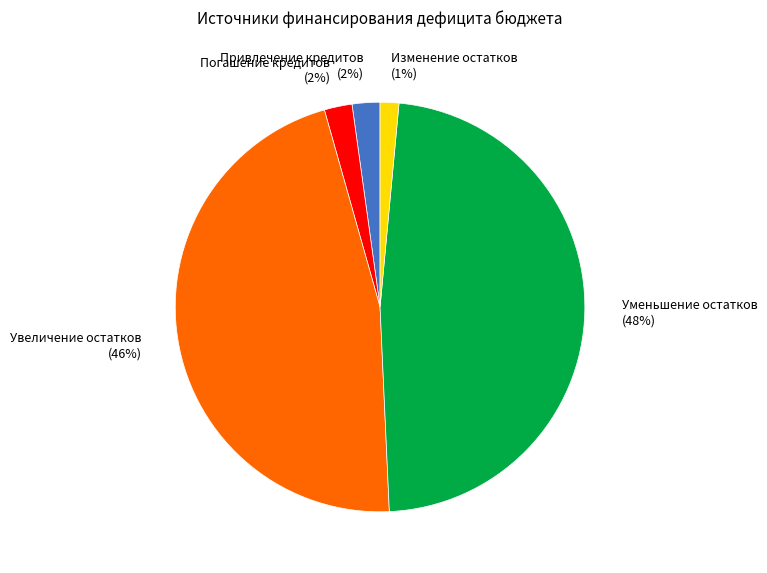

How many segments does this pie chart have?

5